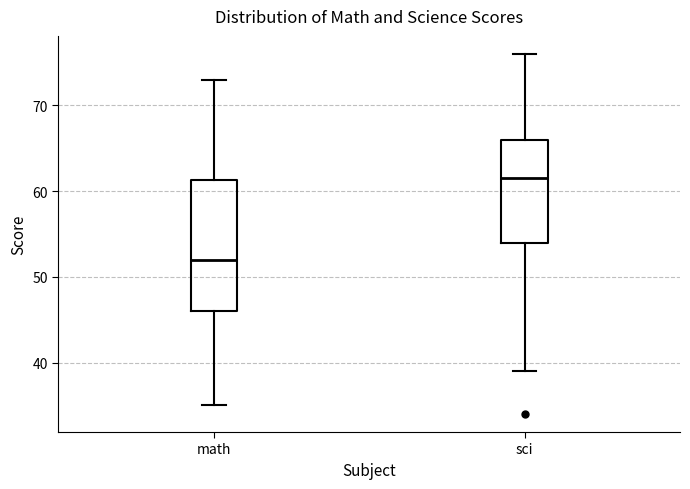

Where does the lower whisker of the box for math end on the y-axis? The values are not printed on the chart, so give them approximately, as read against the axis.

35